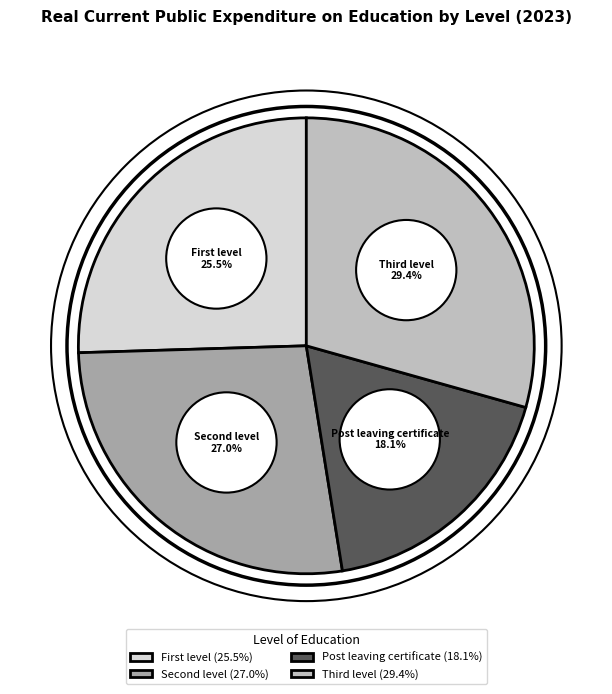

To the nearest percent, what is the difference between the largest and smallest slice percentages?

11%